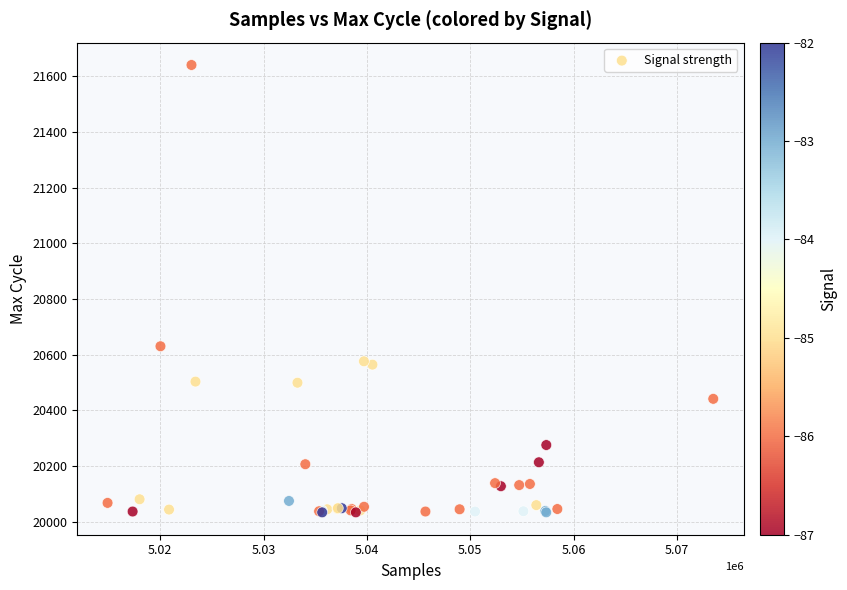

What Y value in the scatter plot is closest to 20837?

20630